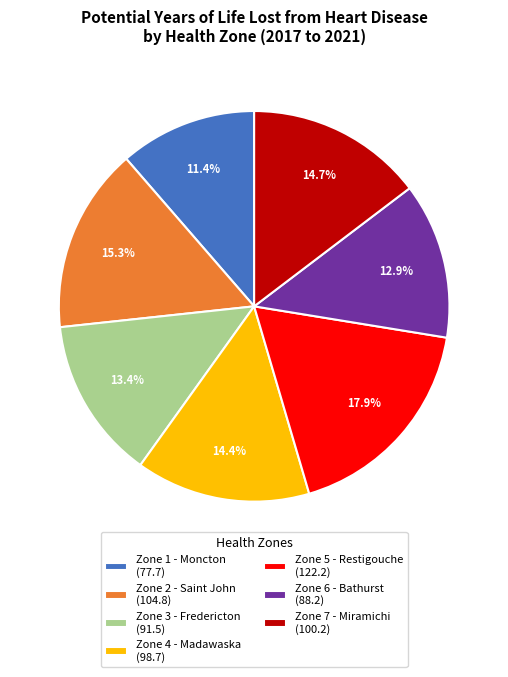

What is the total percentage of Zone 7 - Miramichi (100.2) and Zone 2 - Saint John (104.8)?

30.0%